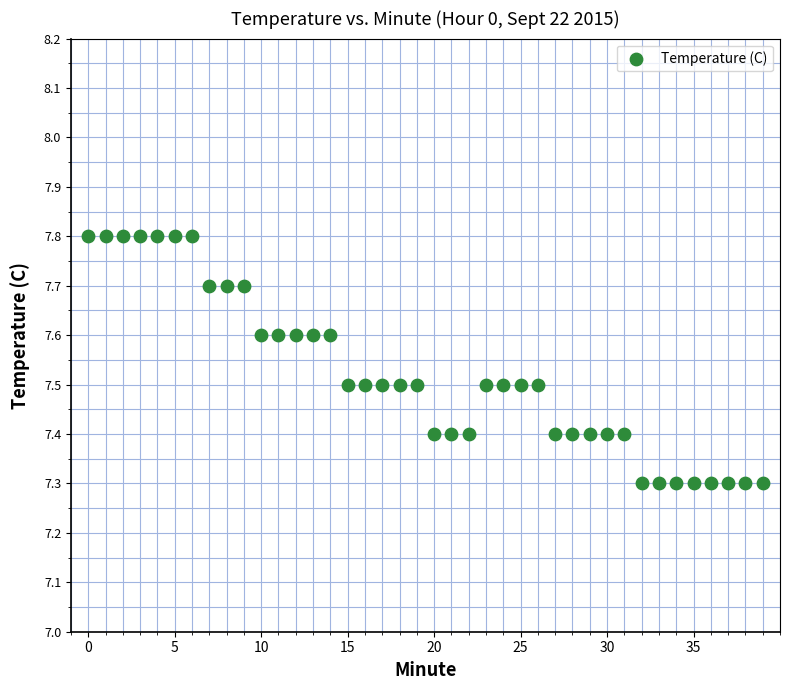

What is the range of Y values (max minus min)?

0.5